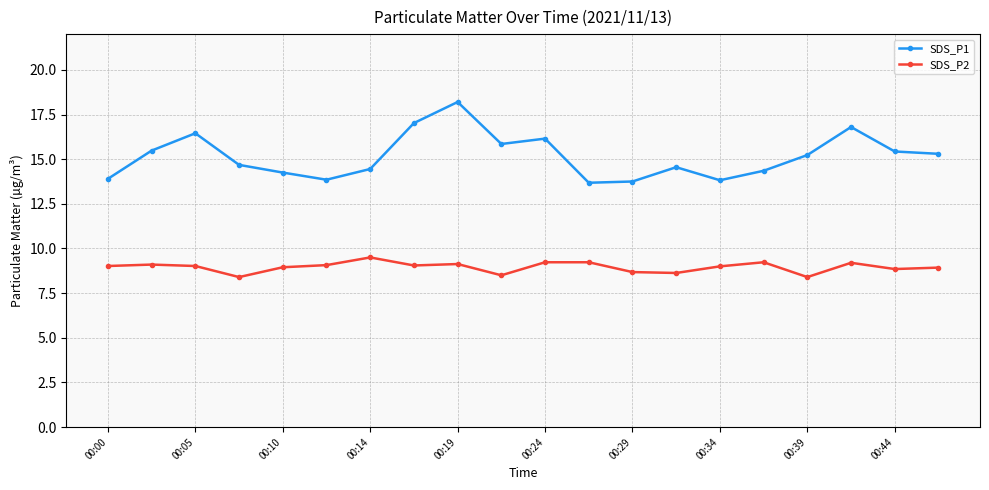

What is the value of the SDS_P2 point at the 2nd from the left?

9.1